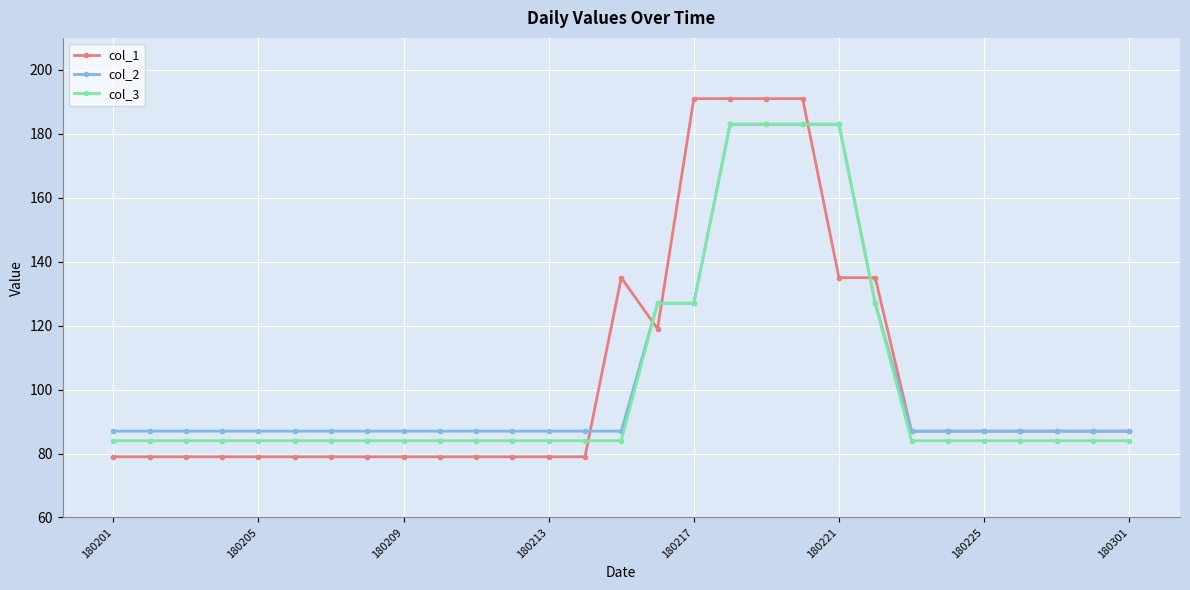

What is the value of the col_2 point at the 29th from the left?

87